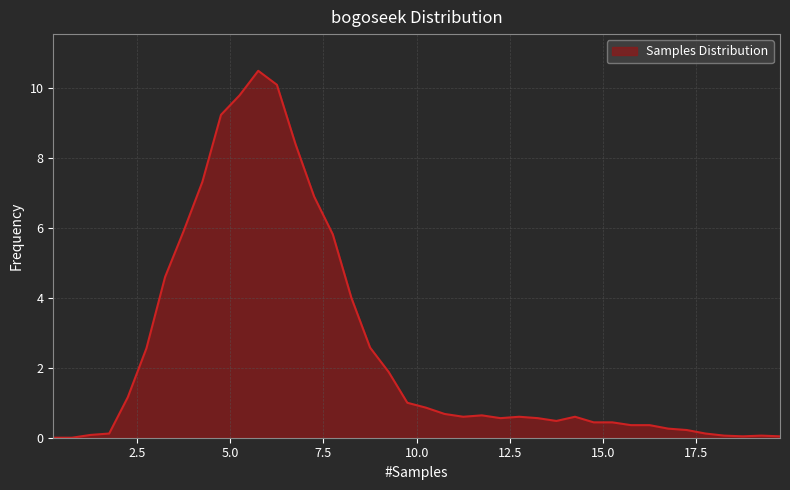

What is the greatest value displayed?

10.5